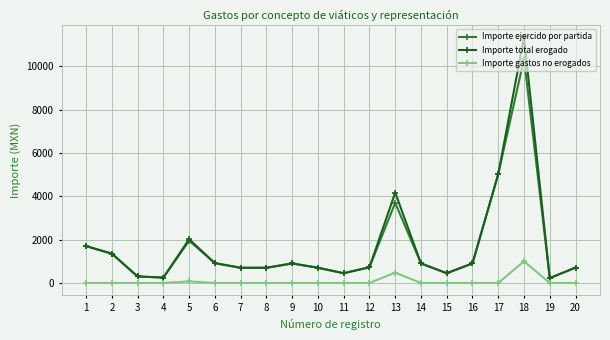

What is the minimum value for Importe ejercido por partida?

225